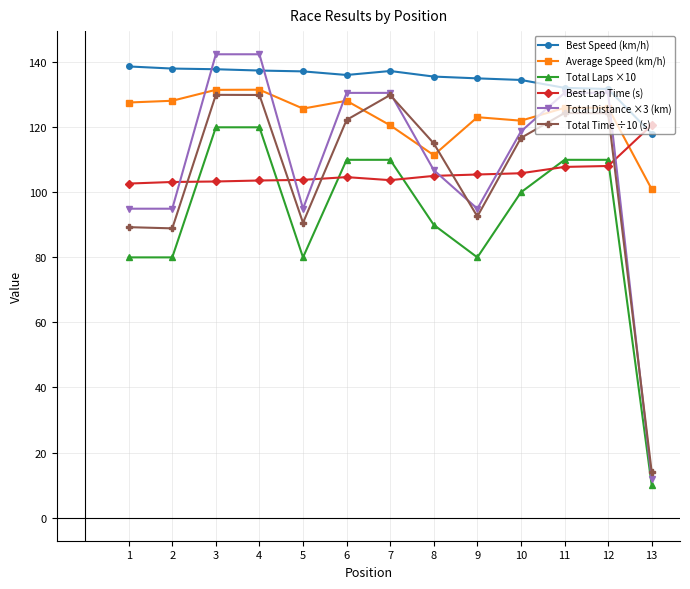

How many data points does each series have?

13